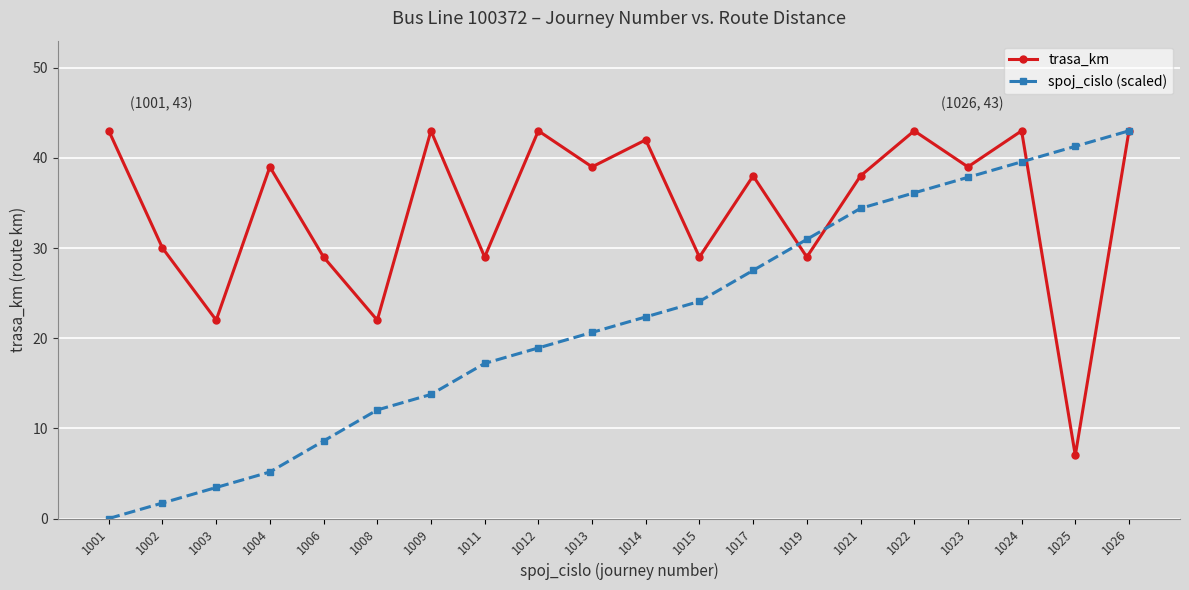

Does the chart display data point markers on the line(s)?

Yes